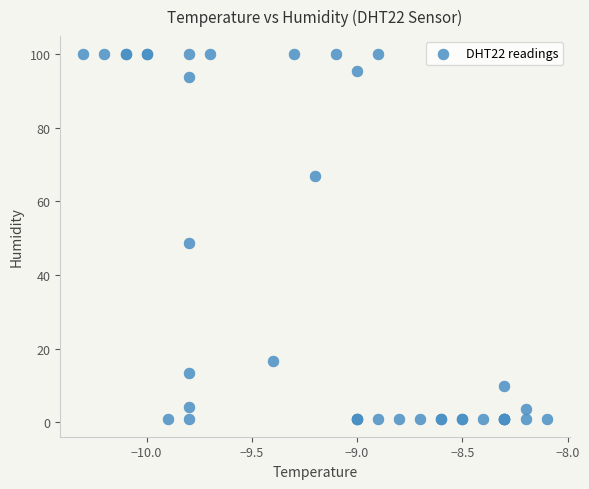

What Y value in the scatter plot is closest to 50?

48.6